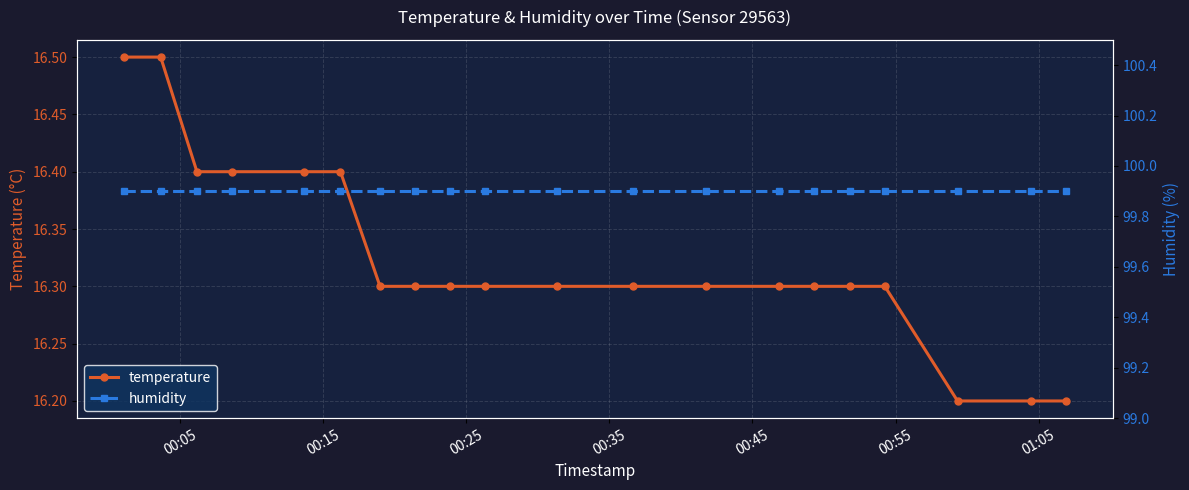

What is the value of the humidity point at the 13th from the left?

99.9